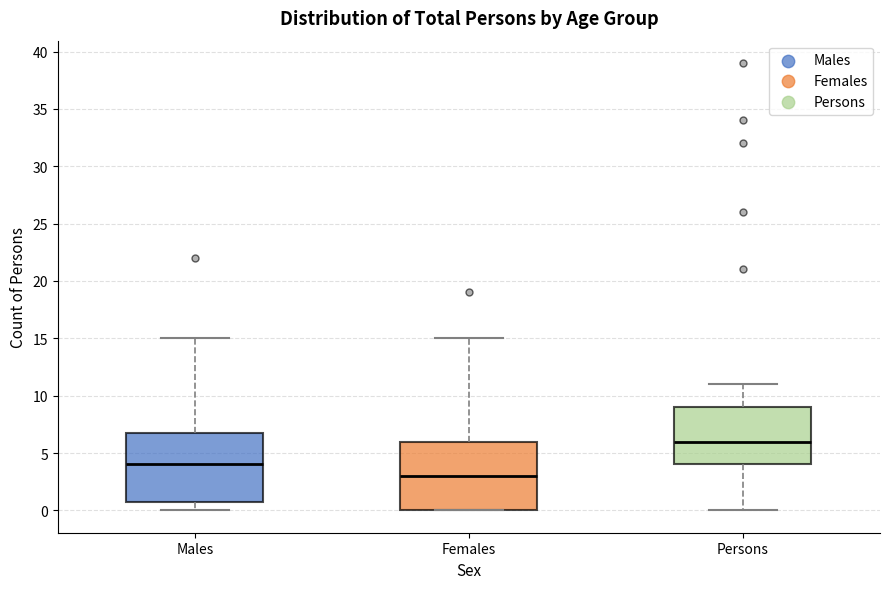

Where is the upper edge of the box for Males on the y-axis? The values are not printed on the chart, so give them approximately, as read against the axis.

7